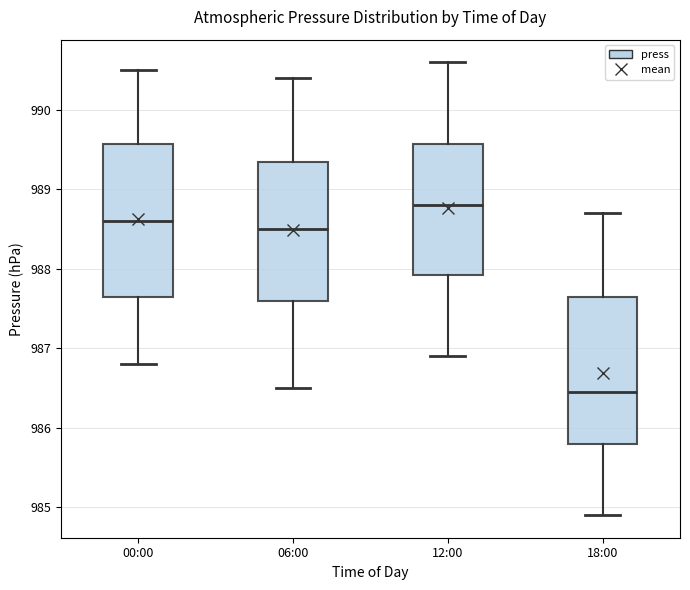

Reading left to right, transcribe this box plot: for each box, give where its median line is, the range the box spans, and where its two whiskers end, as read against the y-axis. The values are not printed on the chart, so give them approximately, as read against the axis.

00:00: median 988.6, box 987.7 to 989.6, whiskers 986.8 to 990.5
06:00: median 988.5, box 987.6 to 989.4, whiskers 986.5 to 990.4
12:00: median 988.8, box 987.9 to 989.6, whiskers 986.9 to 990.6
18:00: median 986.5, box 985.8 to 987.7, whiskers 984.9 to 988.7